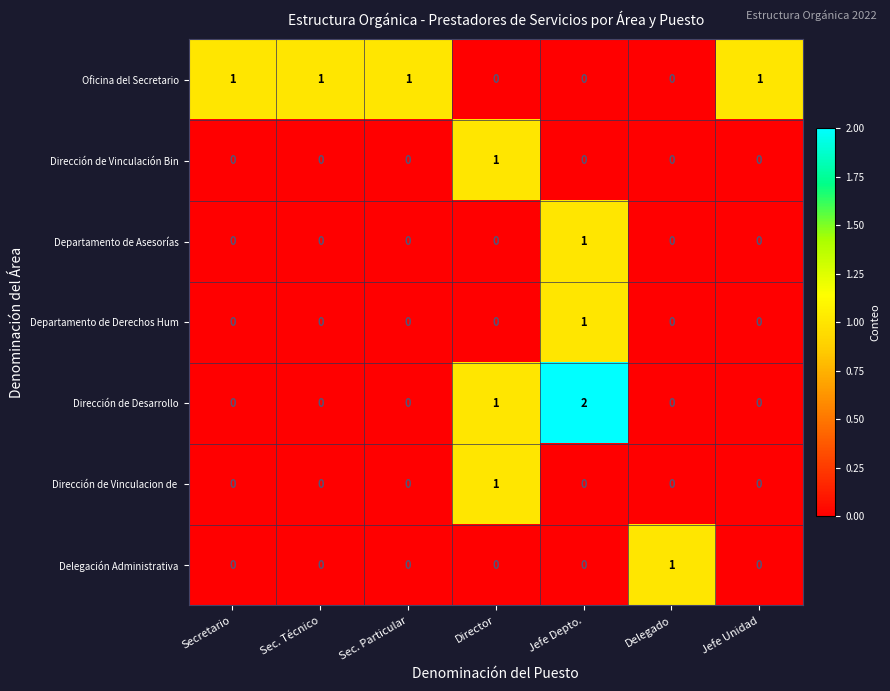

True or false: Dirección de Desarrollo has a value of 2 at Jefe Depto..

True